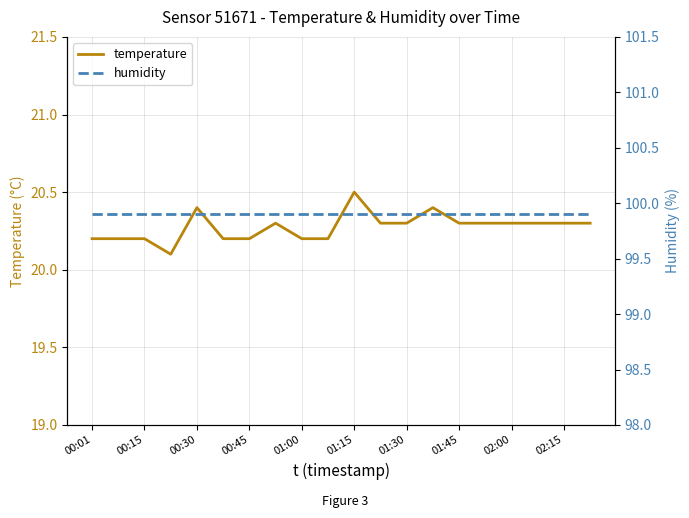

How many interior local peaks does the temperature series have?

4